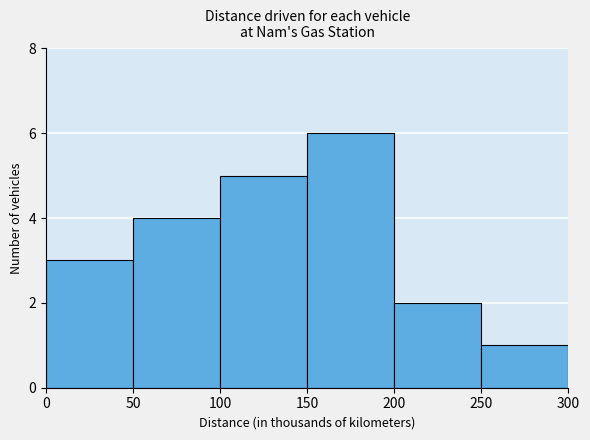

Over which range of the x-axis is the bar tallest?

150 to 200